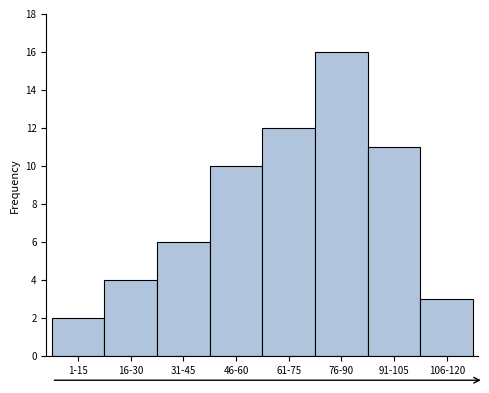

Reading left to right, extract all data points from this chart.

2	4	6	10	12	16	11	3